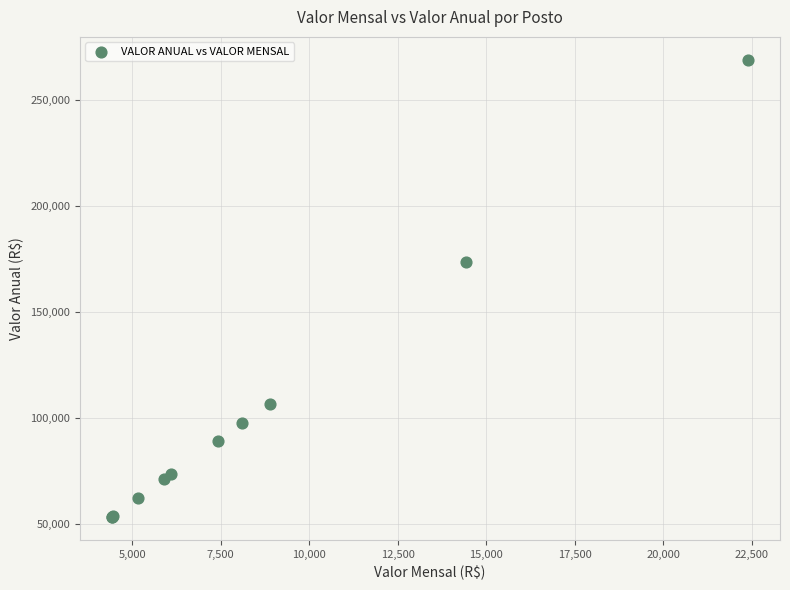

What Y value in the scatter plot is closest to 160951?

173225.8